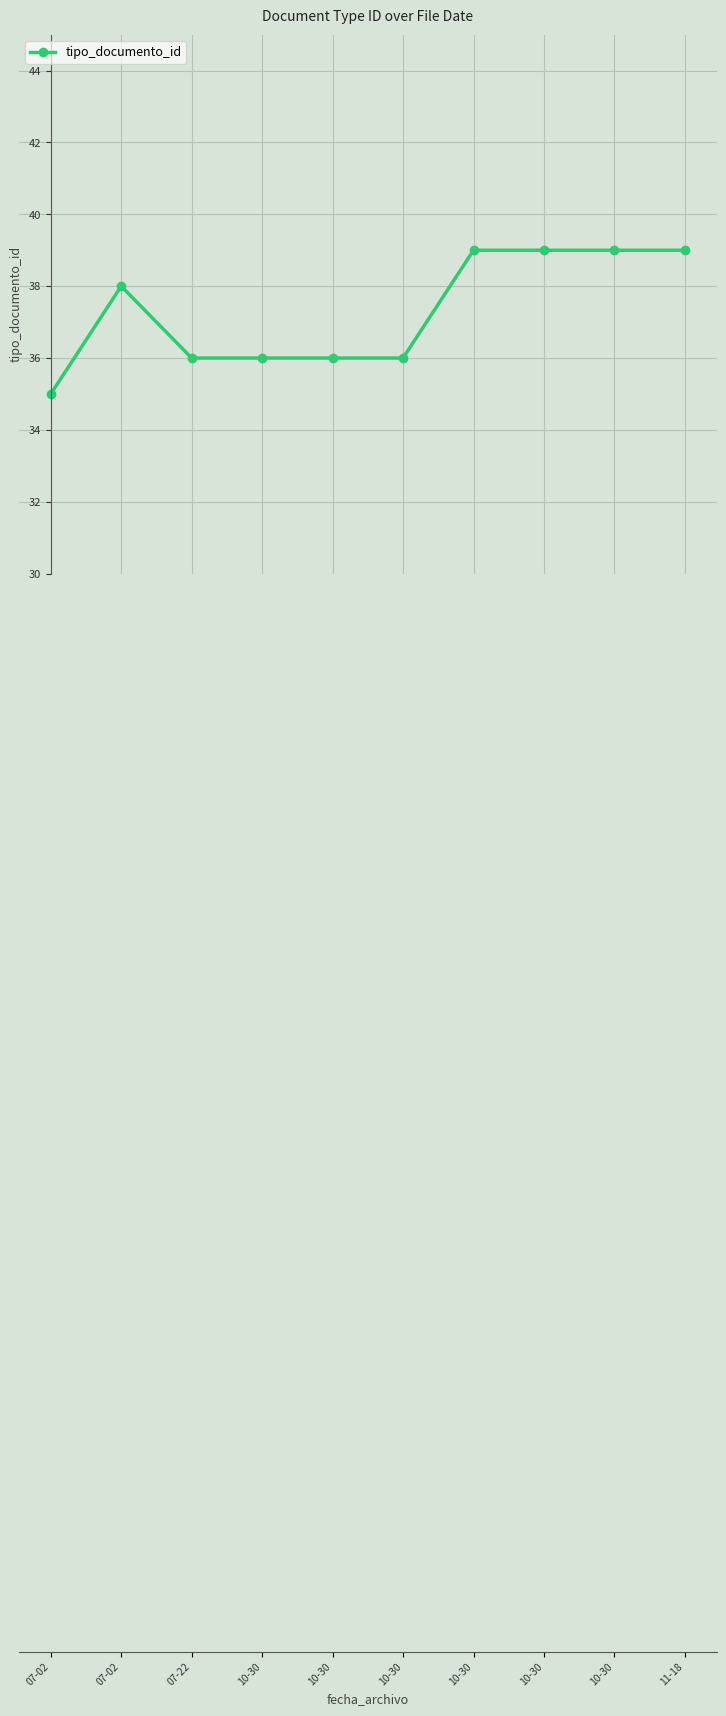

Does the chart have visible grid lines?

Yes